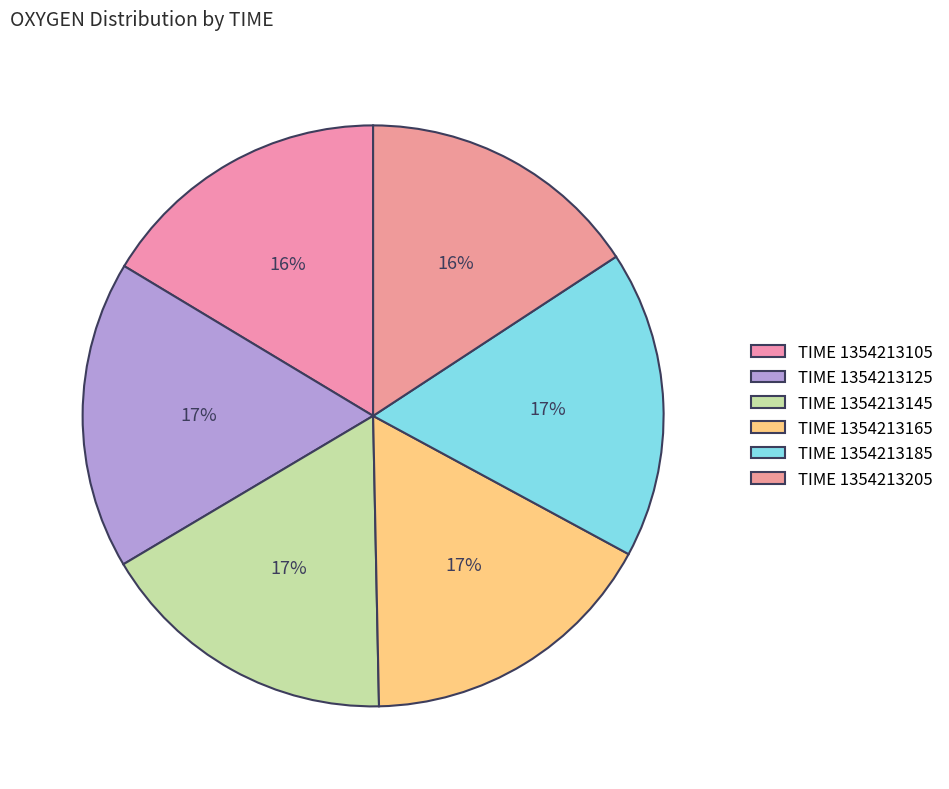

Count the number of slices in the pie.

6